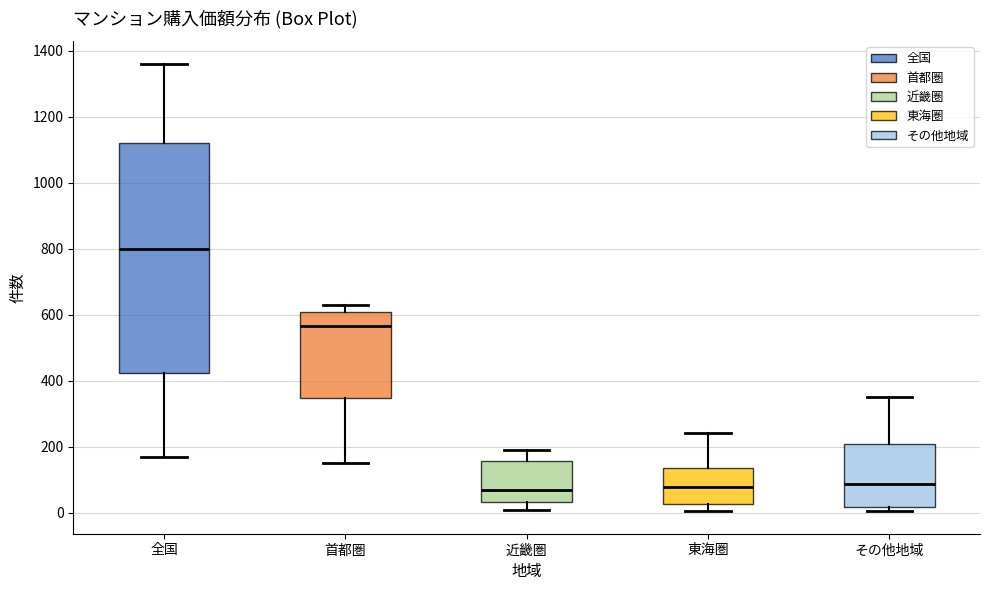

Which box's median line is the highest?

全国